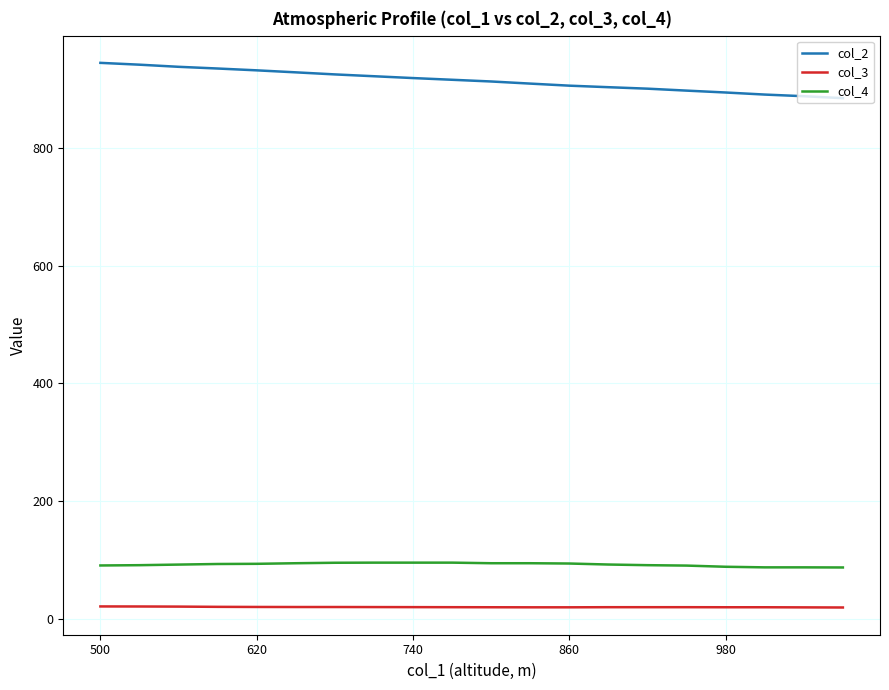

What is the greatest value displayed?

944.0